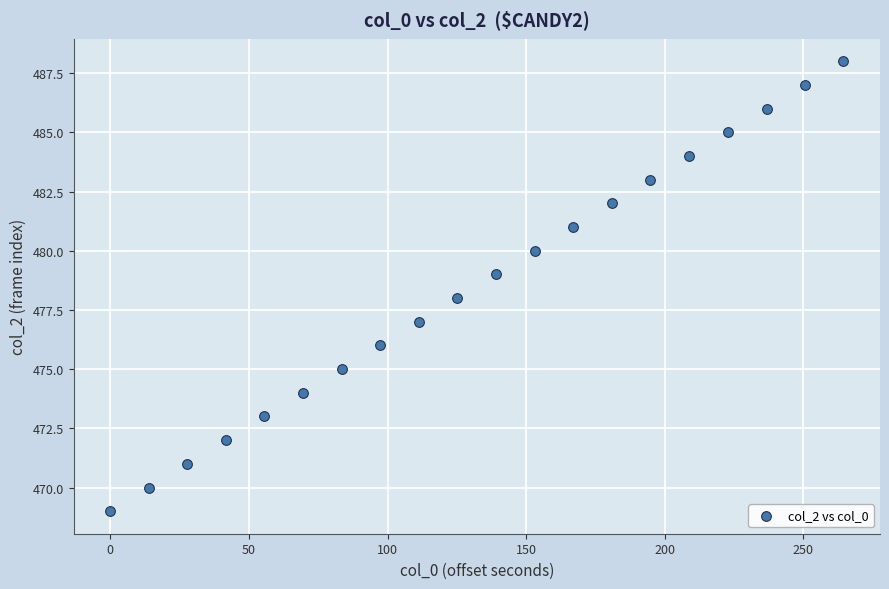

What is the range of Y values (max minus min)?

19